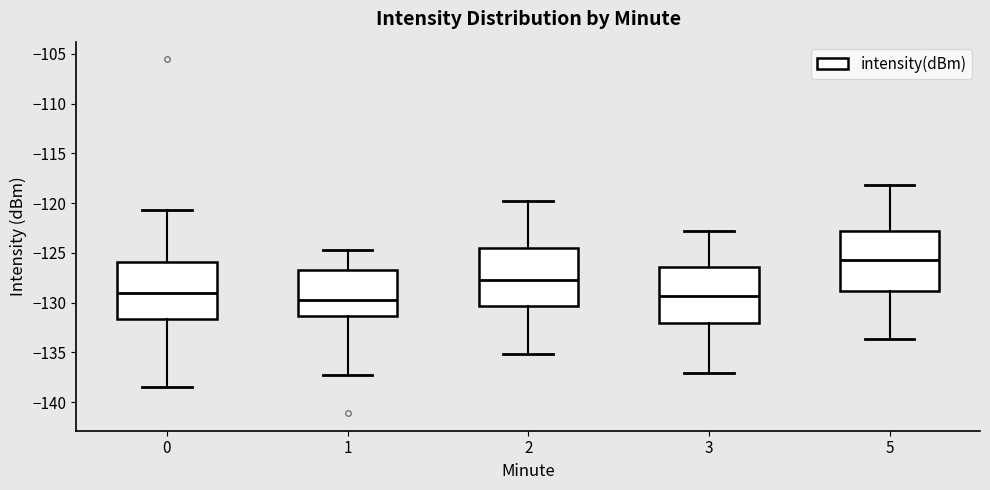

Reading left to right, read every box against the y-axis: the position of its median line, the range the box covers, and the ends of its whiskers. The values are not printed on the chart, so give them approximately, as read against the axis.

0: median -129.0, box -131.5 to -126.0, whiskers -138.5 to -120.5
1: median -130.0, box -131.5 to -126.5, whiskers -137.0 to -124.5
2: median -127.5, box -130.5 to -124.5, whiskers -135.0 to -120.0
3: median -129.5, box -132.0 to -126.5, whiskers -137.0 to -123.0
5: median -125.5, box -129.0 to -123.0, whiskers -133.5 to -118.0